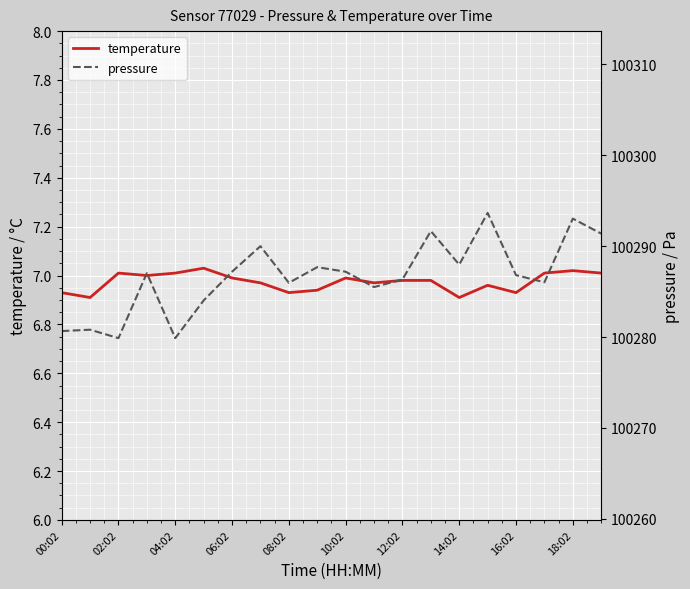

What is the approximate value of pressure at 02:02?

100279.9